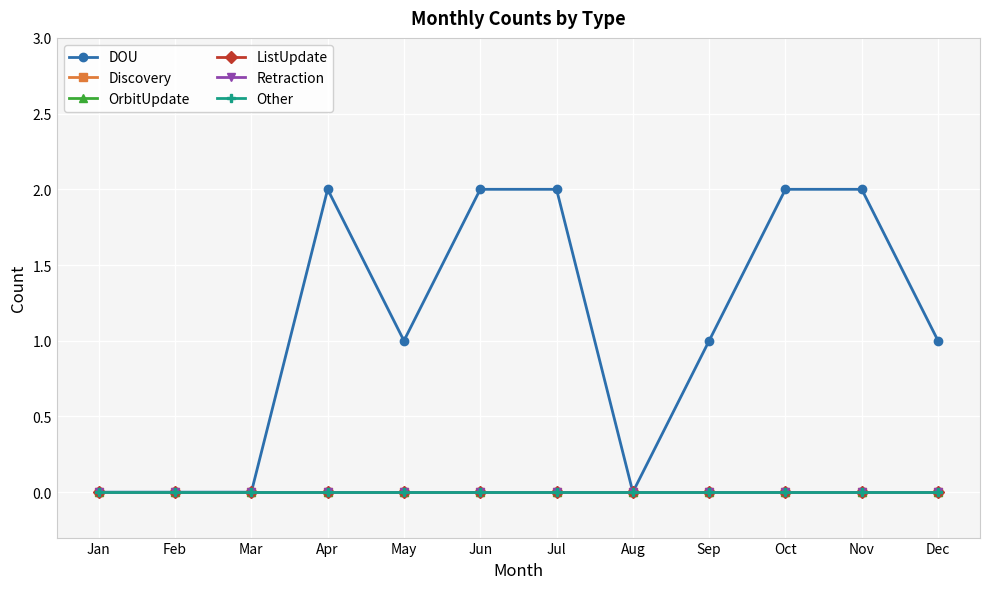

At which label is Discovery closest to 0?

Jan